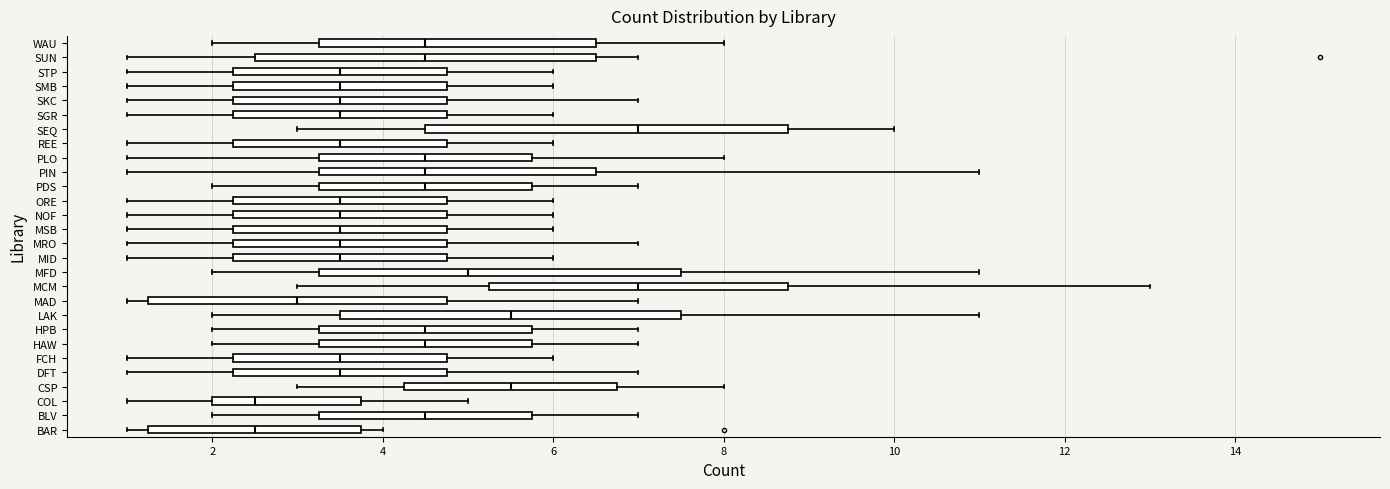

Where does the left whisker of the box for MSB end on the x-axis? The values are not printed on the chart, so give them approximately, as read against the axis.

1.0